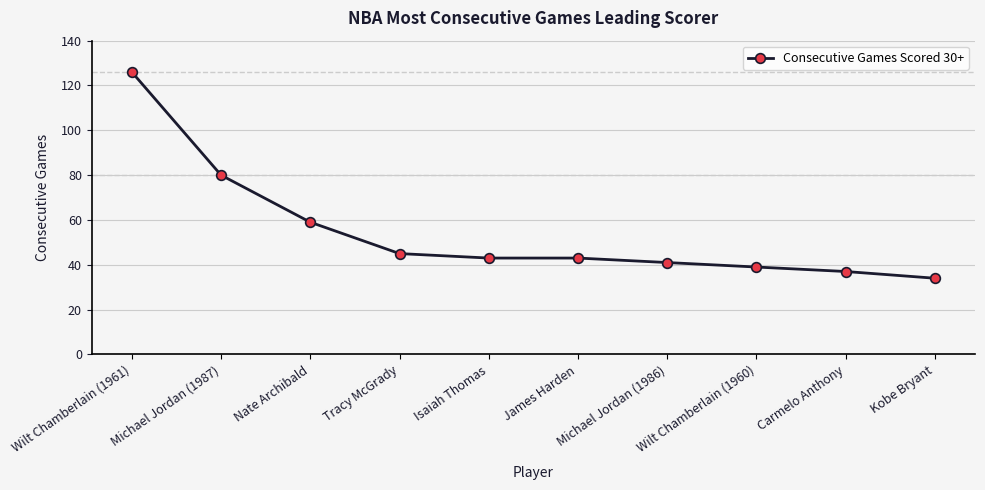

The value at Michael Jordan (1987) is 80. True or false?

True